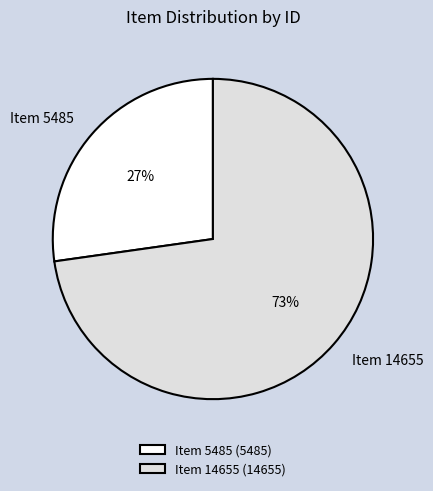

Count the number of slices in the pie.

2